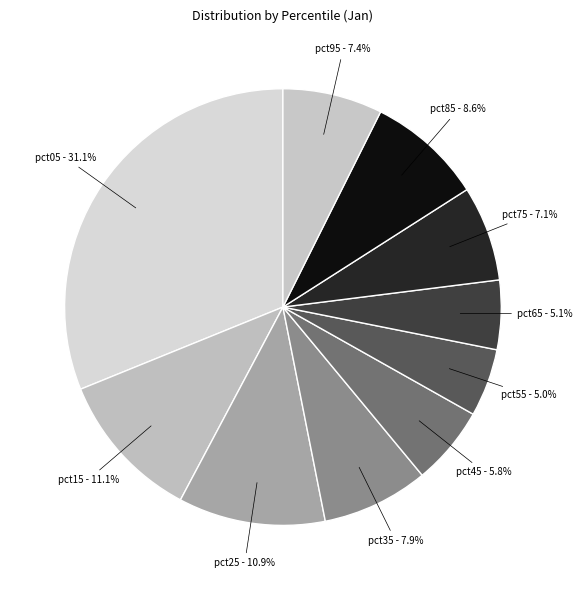

Rank the categories by value from lowest to highest.

pct55, pct65, pct45, pct75, pct95, pct35, pct85, pct25, pct15, pct05